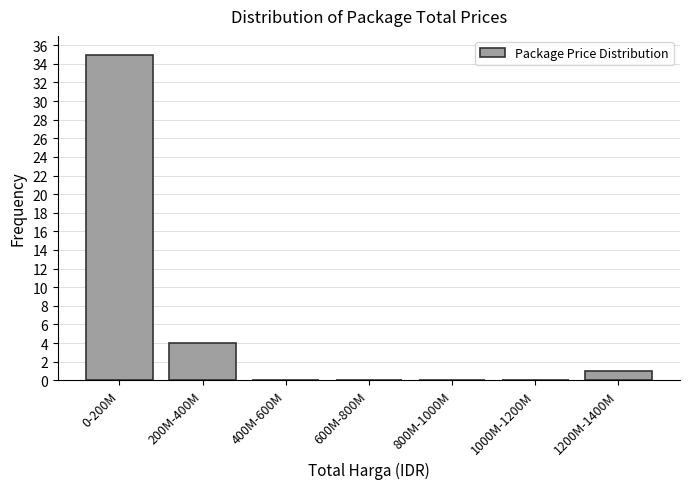

Reading left to right, what are all the values shown in this chart?

0-200M=35	200M-400M=4	400M-600M=0	600M-800M=0	800M-1000M=0	1000M-1200M=0	1200M-1400M=1